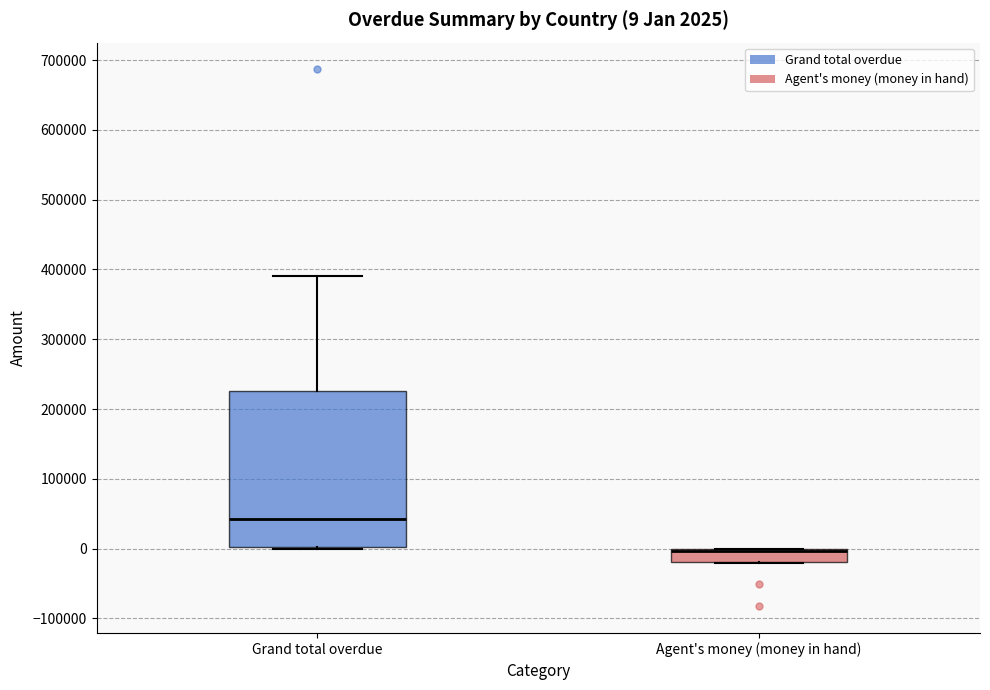

Which box is the tallest, from its lower edge to its upper edge?

Grand total overdue